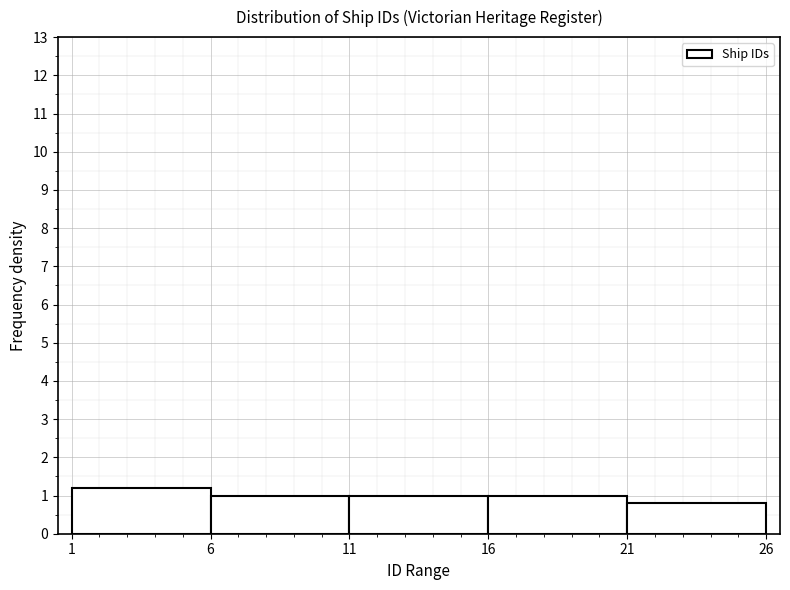

Reading left to right, list every bar in this chart as the range it spans on the x-axis followed by its height. The values are not printed on the chart, so give them approximately, as read against the axis.

1 to 6: 1.2
6 to 11: 1.0
11 to 16: 1.0
16 to 21: 1.0
21 to 26: 0.8